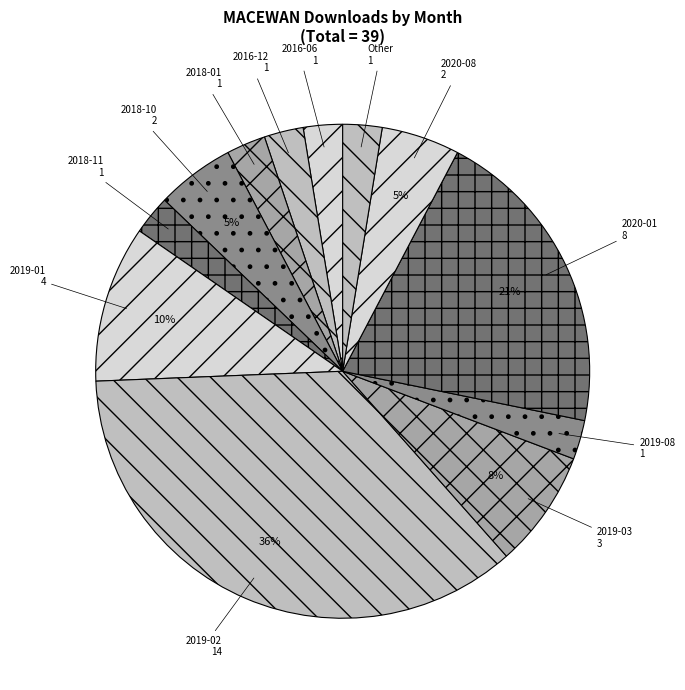

The 2019-03 slice represents 8% of the pie. True or false?

True